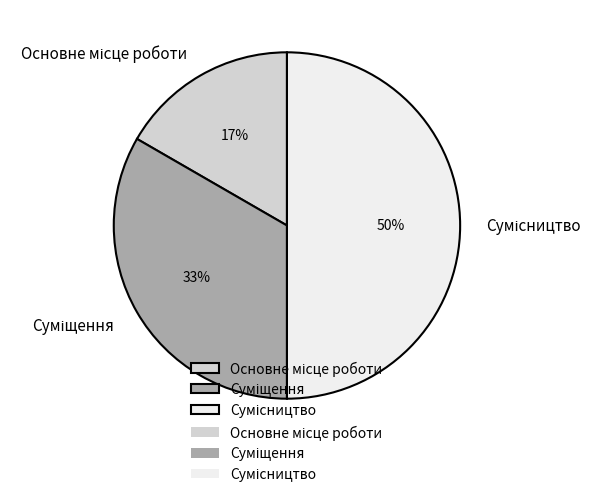

To the nearest percent, what is the average slice percentage?

33%